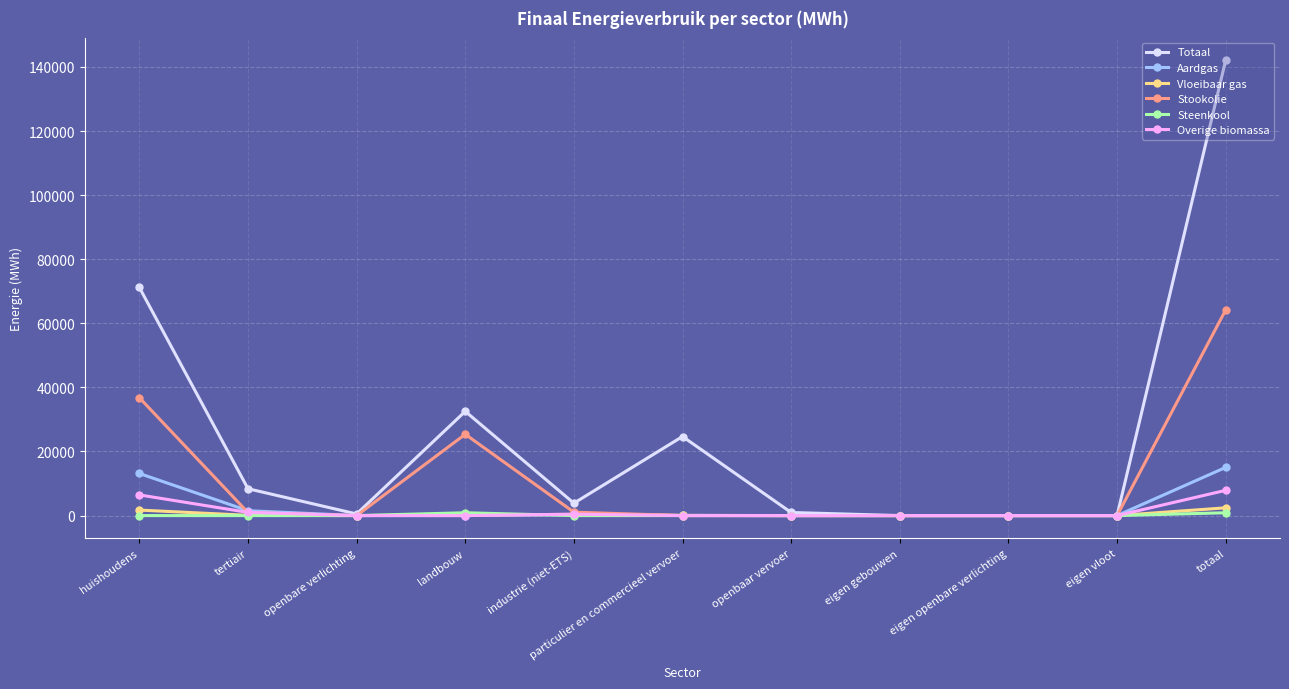

What is the label of the 7th point from the right?

industrie (niet-ETS)